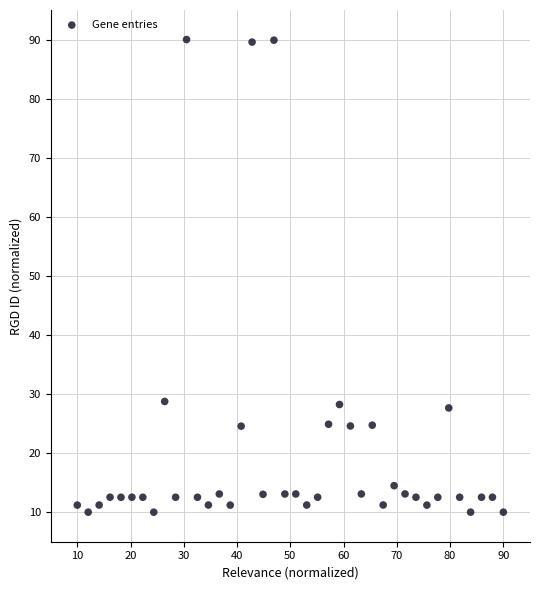

What is the range of X values (max minus min)?

80.0